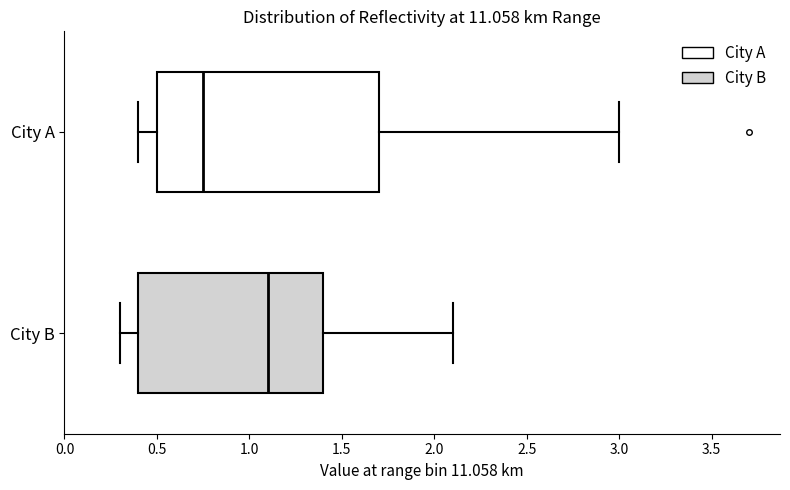

Reading bottom to top, read every box against the x-axis: the position of its median line, the range the box covers, and the ends of its whiskers. The values are not printed on the chart, so give them approximately, as read against the axis.

City B: median 1.10, box 0.40 to 1.40, whiskers 0.30 to 2.10
City A: median 0.75, box 0.50 to 1.70, whiskers 0.40 to 3.00